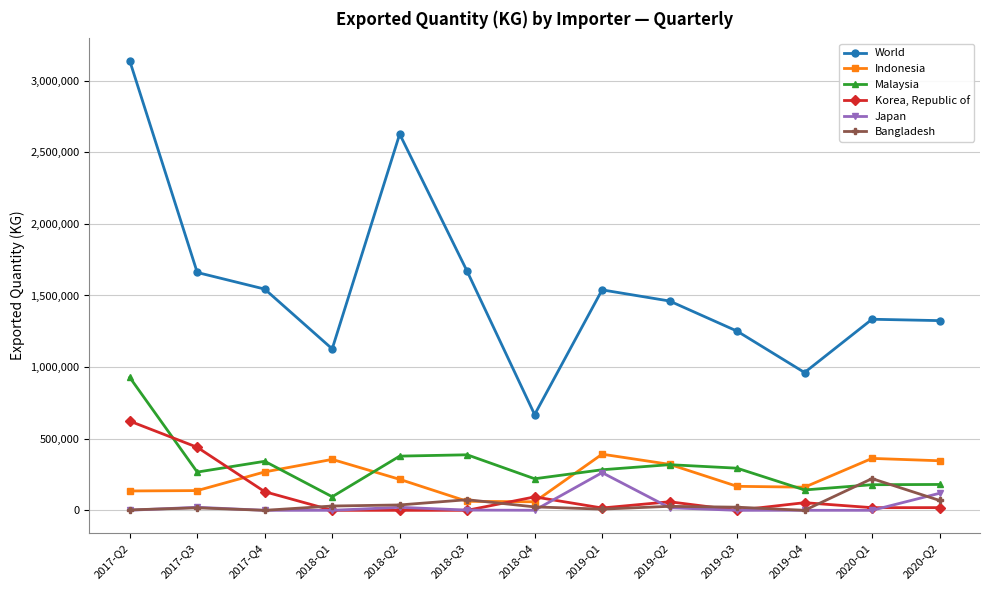

What is the label of the 8th point from the left?

2019-Q1